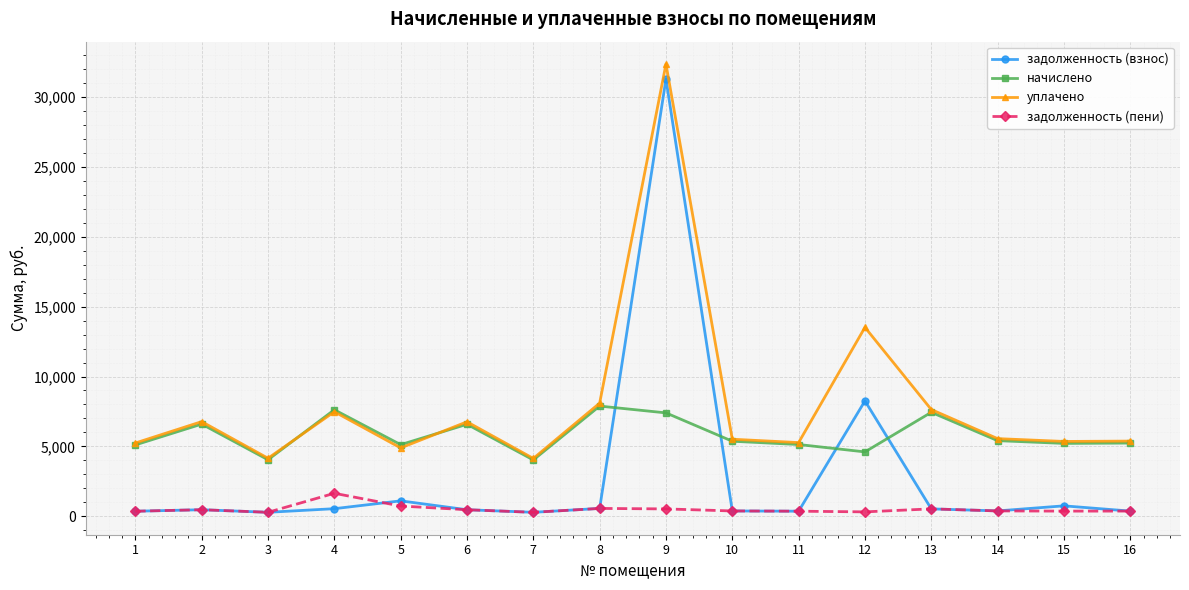

What is the lowest value of the уплачено series?

4142.6